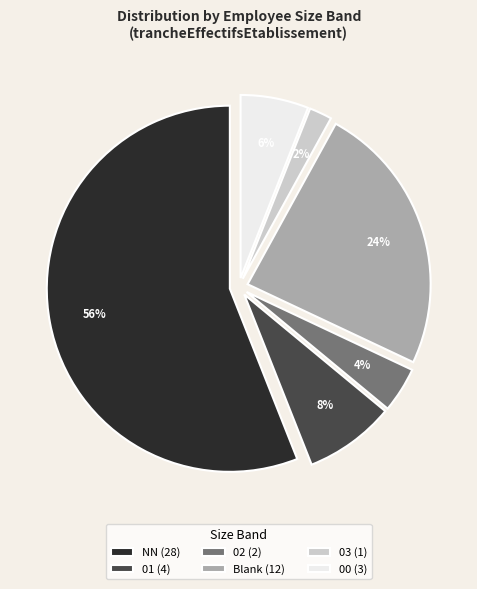

Which category has the smallest portion of the pie?

03 (1)